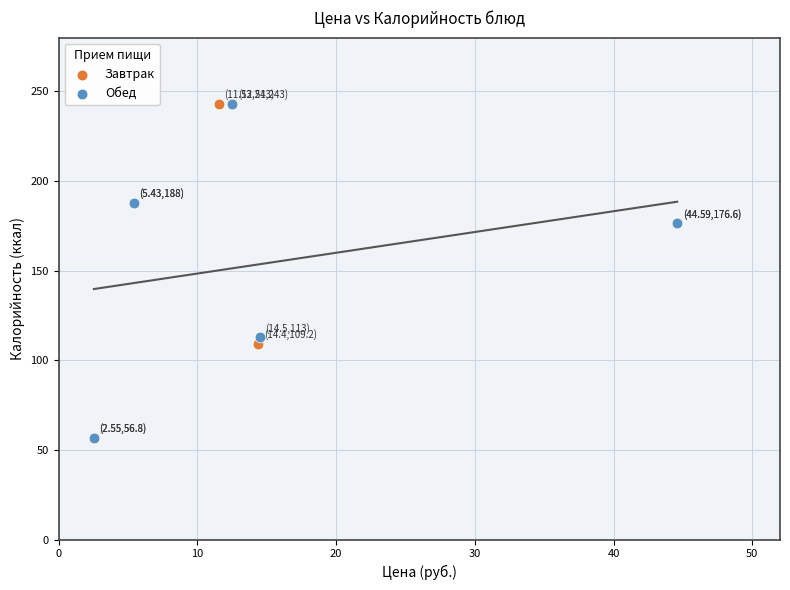

What are all the series names shown in the legend?

Завтрак, Обед